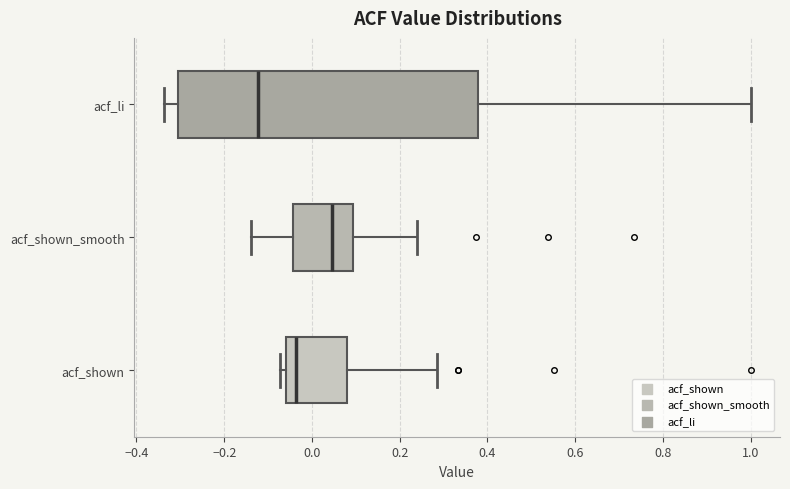

Where does the left whisker of the box for acf_li end on the x-axis? The values are not printed on the chart, so give them approximately, as read against the axis.

-0.34